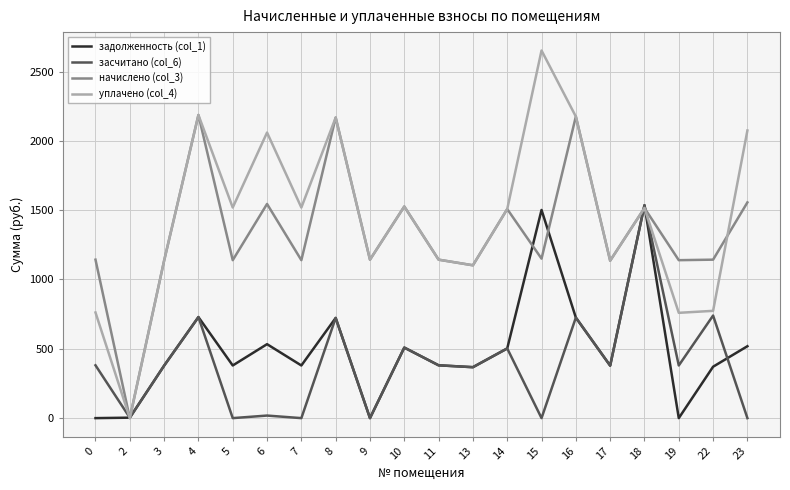

What is the difference between the highest and lowest values at 3?

757.1